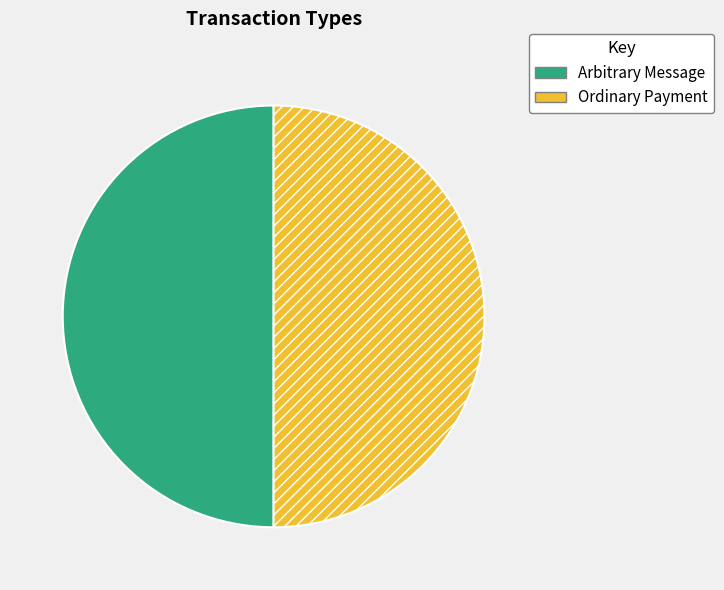

True or false: Arbitrary Message accounts for 50% of the total.

True